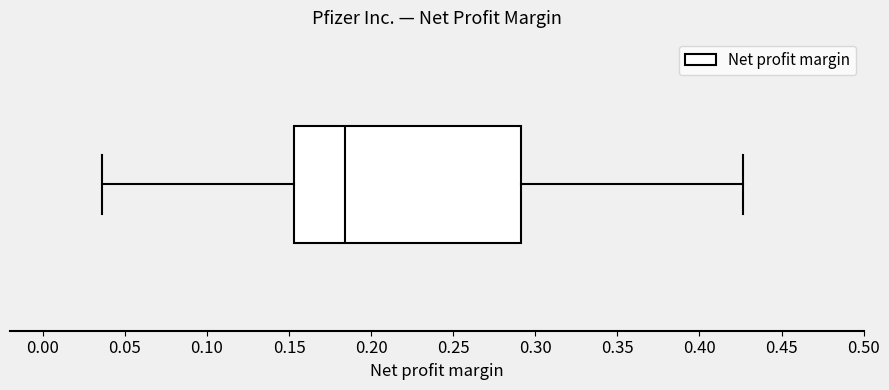

Where is the right edge of the box on the x-axis? The values are not printed on the chart, so give them approximately, as read against the axis.

0.290